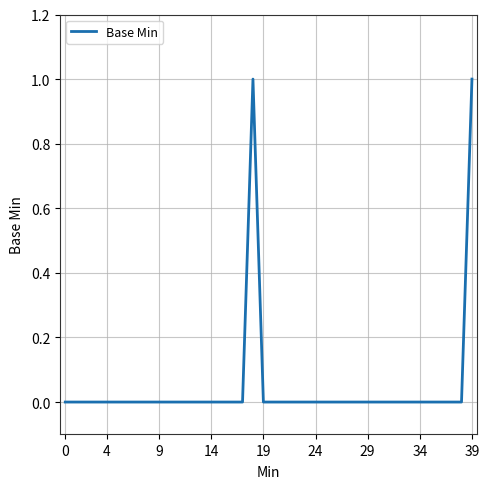

Reading left to right, extract all data points from this chart.

0	0	0	0	0	0	0	0	0	0	0	0	0	0	0	0	0	0	1	0	0	0	0	0	0	0	0	0	0	0	0	0	0	0	0	0	0	0	0	1